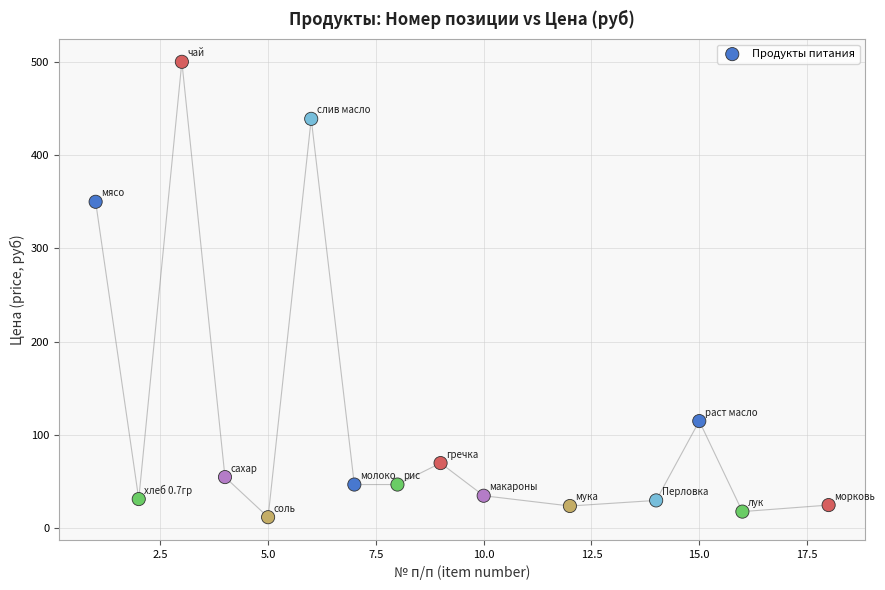

What Y value in the scatter plot is closest to 256?

350.0